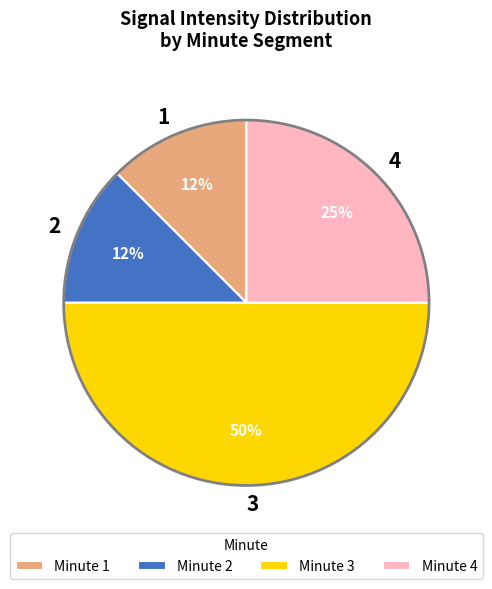

Combined, do 2 and 3 account for over 50%?

Yes